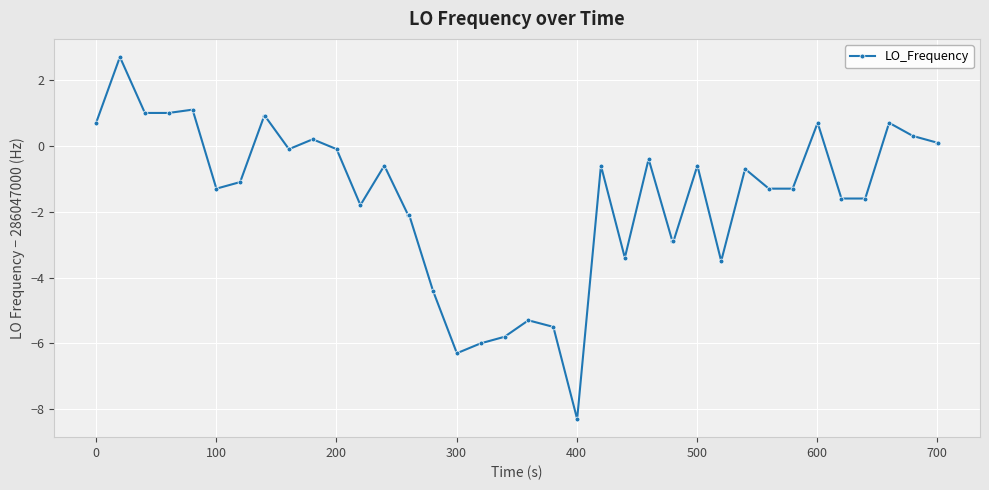

True or false: the data has more than 1 interior local peaks.

True